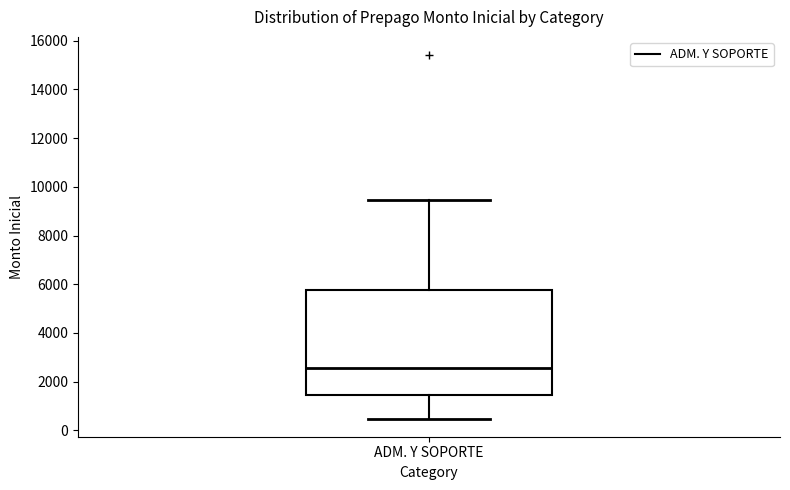

Read this box plot against the y-axis: the position of the median line, the range covered by the box, and the ends of both whiskers. The values are not printed on the chart, so give them approximately, as read against the axis.

median 2600, box 1400 to 5800, whiskers 400 to 9400